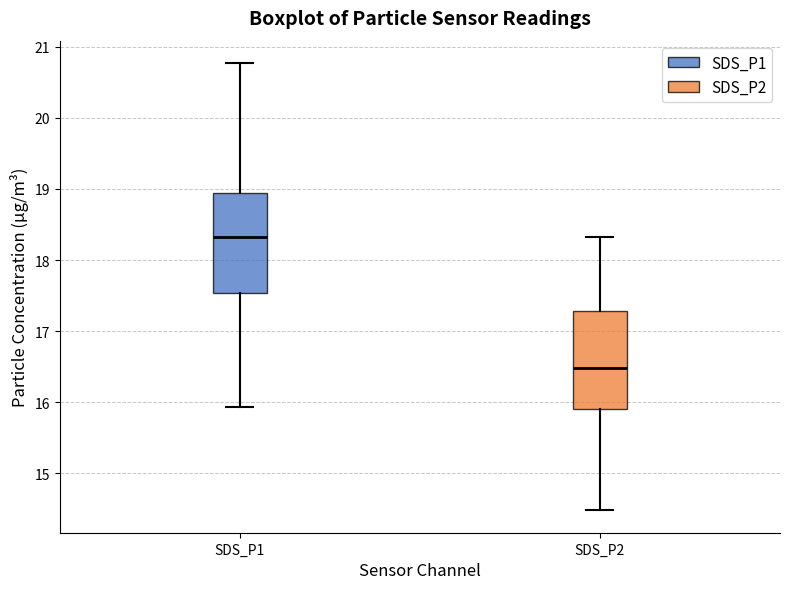

Where does the upper whisker of the box for SDS_P2 end on the y-axis? The values are not printed on the chart, so give them approximately, as read against the axis.

18.3